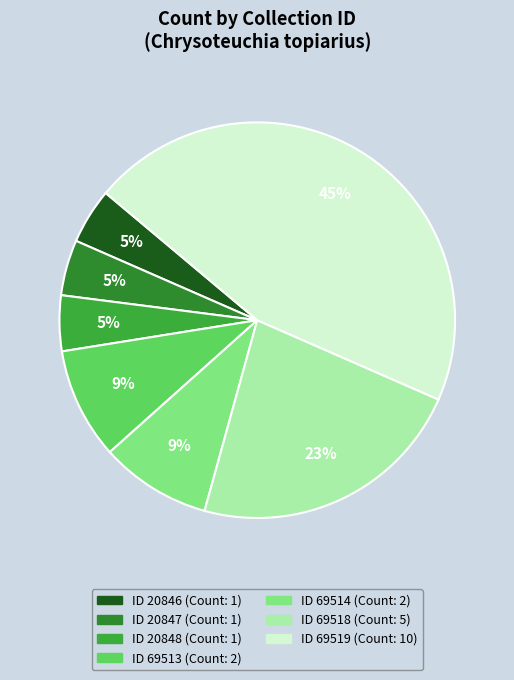

Does any single category account for the majority?

No